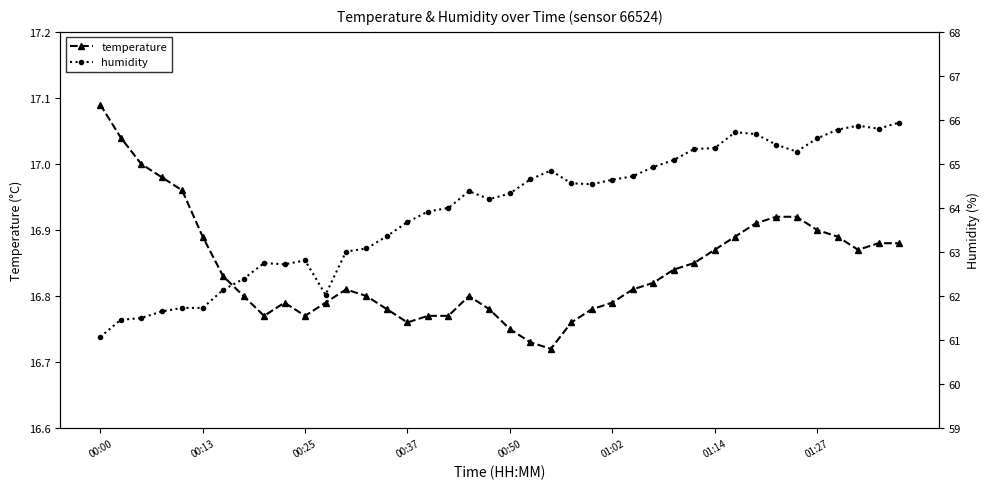

What is the value of the humidity point at the 21st from the left?

64.3